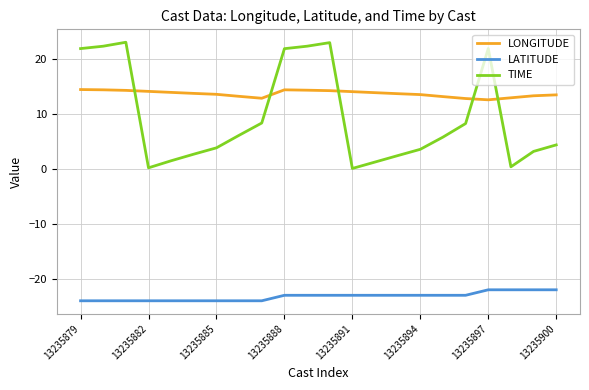

Which series has the largest range (max minus min)?

TIME